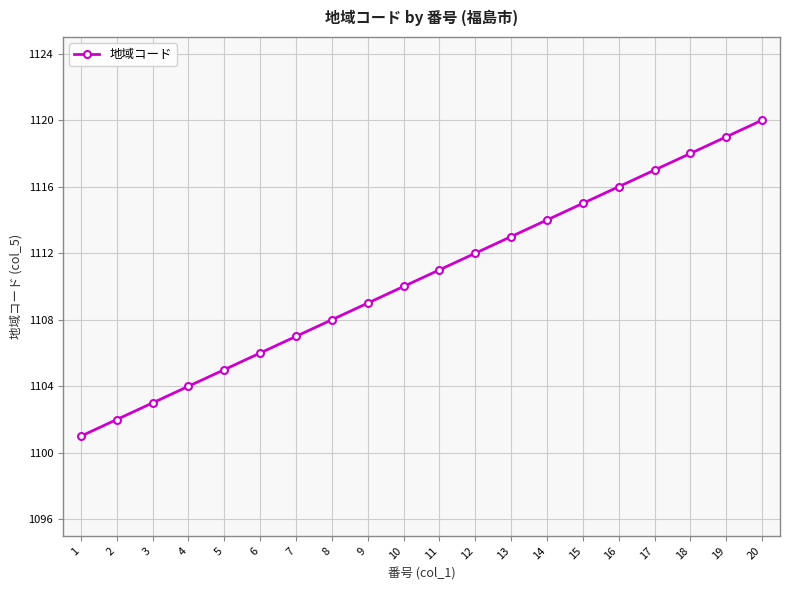

What is the minimum value shown in the chart?

1101